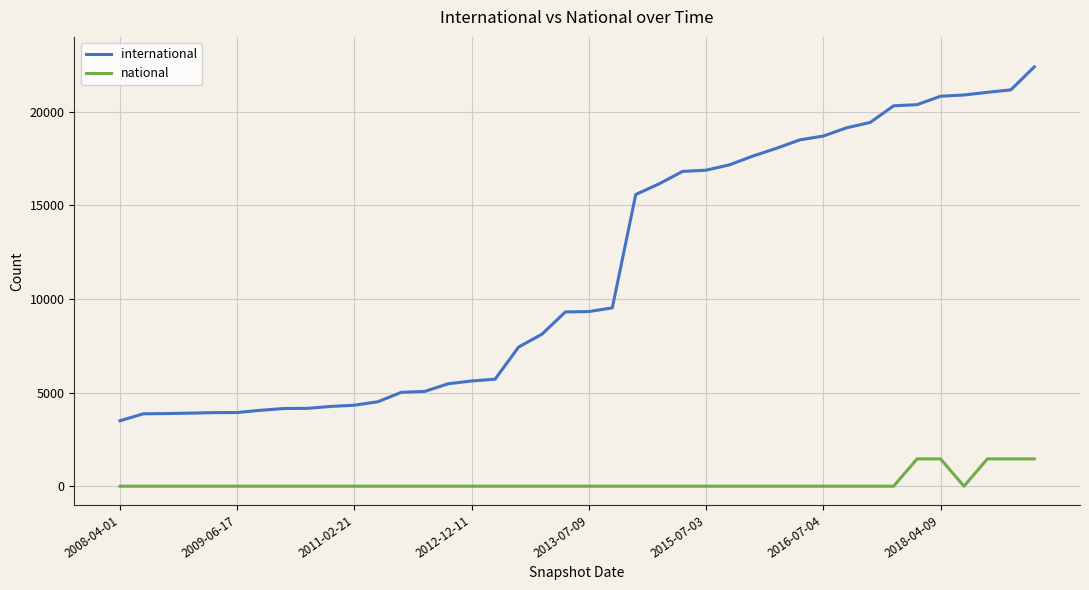

True or false: national and international cross at least once.

False